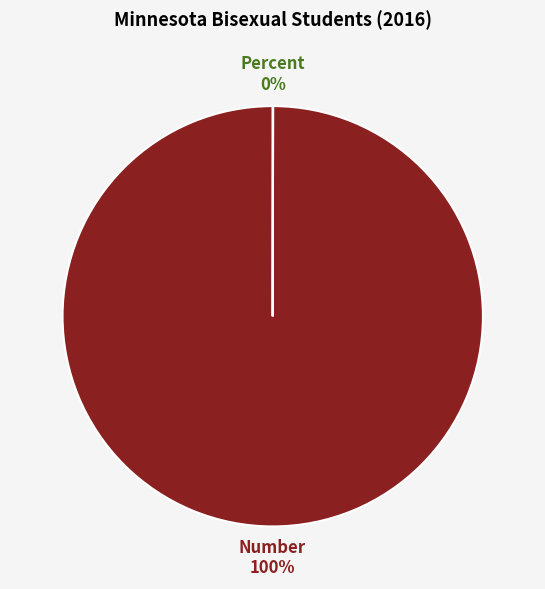

Which category accounts for the majority?

Number